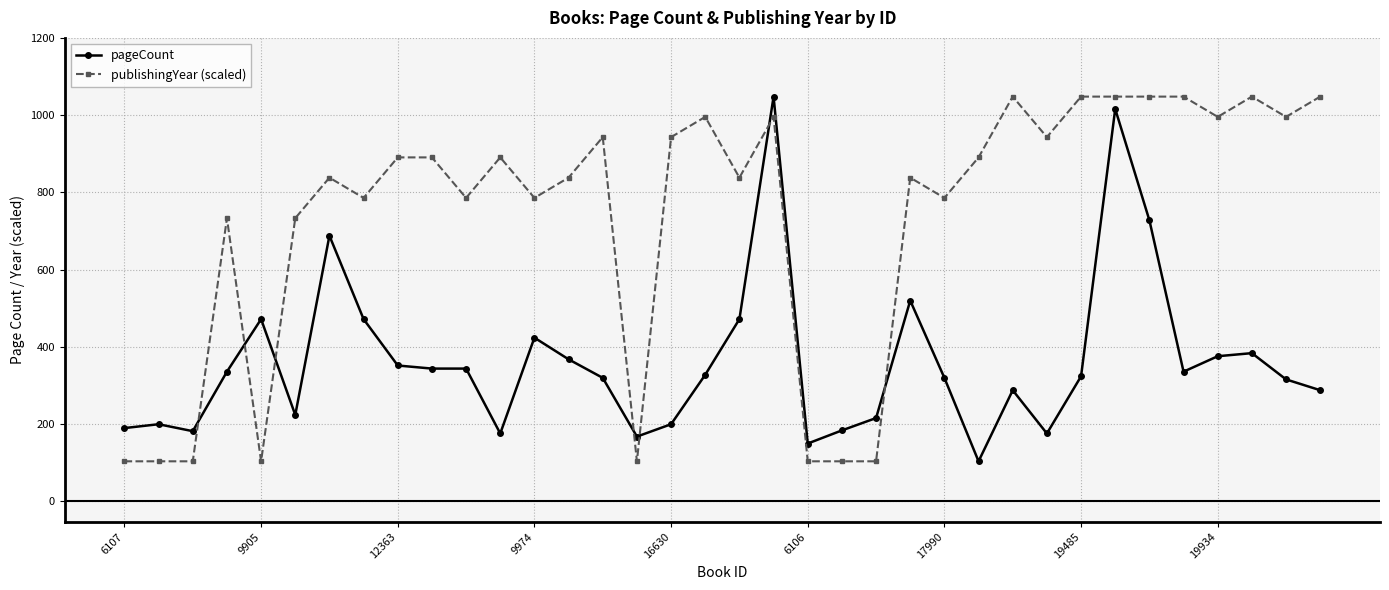

Which series ends up on top after the final intersection of publishingYear (scaled) and pageCount?

publishingYear (scaled)